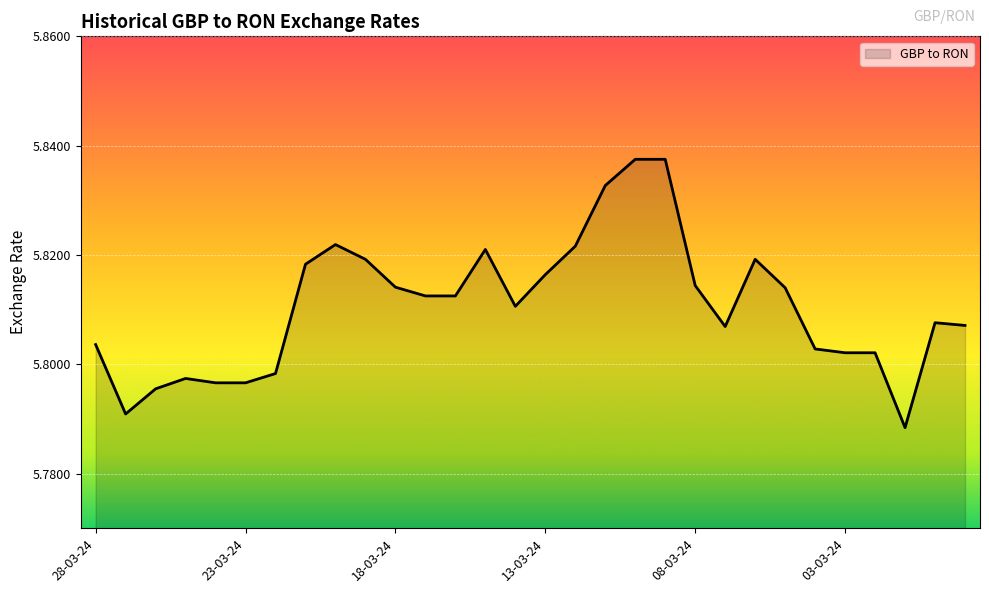

What is the label of the 21st point from the right?

19-03-24